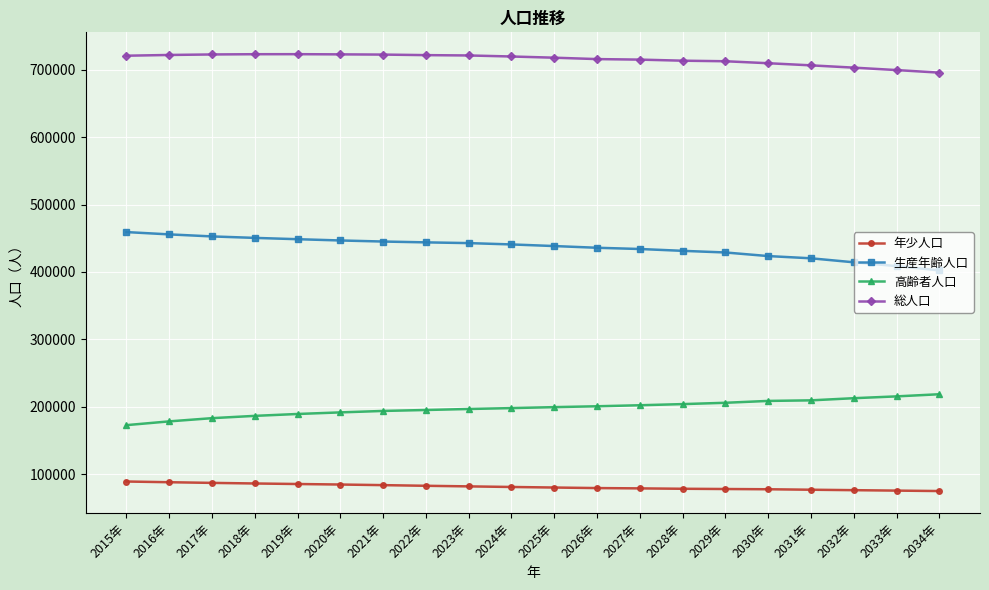

Which series has the largest total across all categories?

総人口